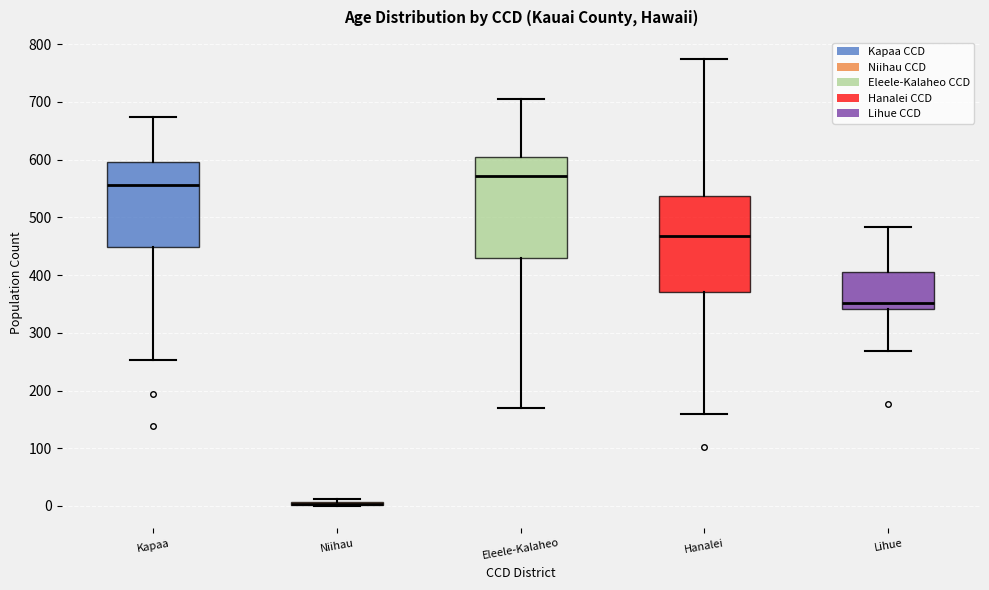

Where does the lower whisker of the box for Eleele-Kalaheo end on the y-axis? The values are not printed on the chart, so give them approximately, as read against the axis.

170